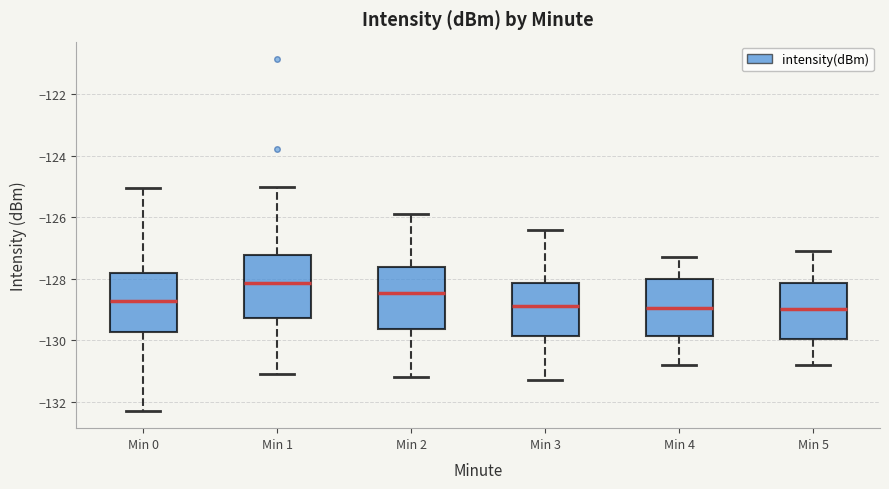

Reading left to right, transcribe this box plot: for each box, give where its median line is, the range the box spans, and where its two whiskers end, as read against the y-axis. The values are not printed on the chart, so give them approximately, as read against the axis.

Min 0: median -128.8, box -129.8 to -127.8, whiskers -132.2 to -125.0
Min 1: median -128.2, box -129.2 to -127.2, whiskers -131.2 to -125.0
Min 2: median -128.4, box -129.6 to -127.6, whiskers -131.2 to -125.8
Min 3: median -128.8, box -129.8 to -128.2, whiskers -131.2 to -126.4
Min 4: median -129.0, box -129.8 to -128.0, whiskers -130.8 to -127.2
Min 5: median -129.0, box -130.0 to -128.2, whiskers -130.8 to -127.0